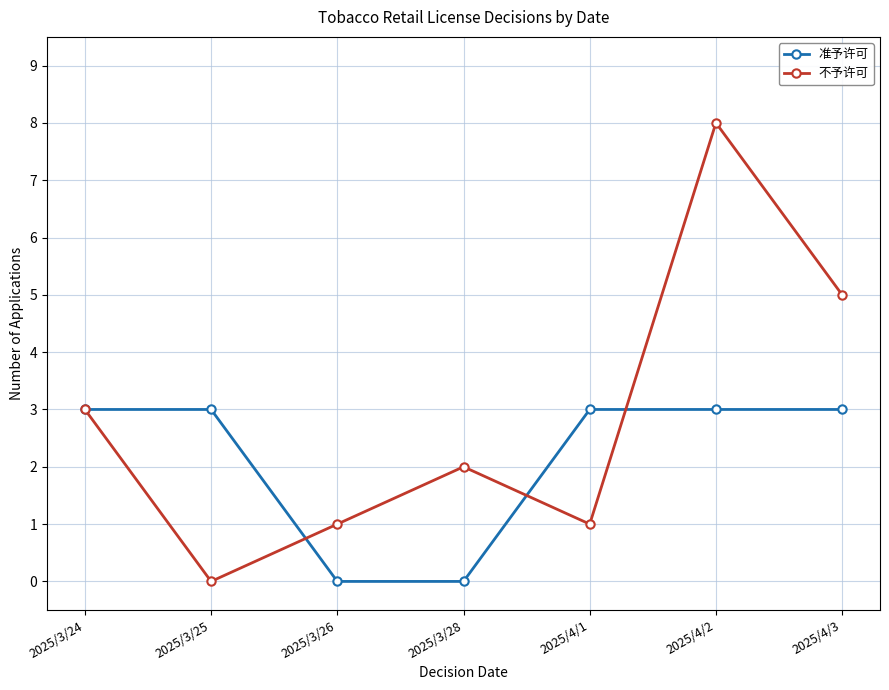

At 2025/4/2, list the series in order from largest to smallest.

不予许可, 准予许可